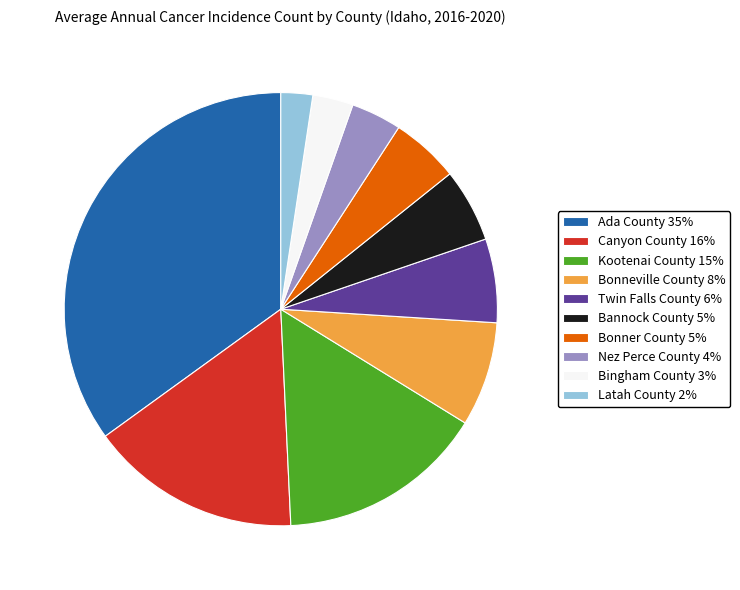

Which has a higher value, Bannock County or Latah County?

Bannock County